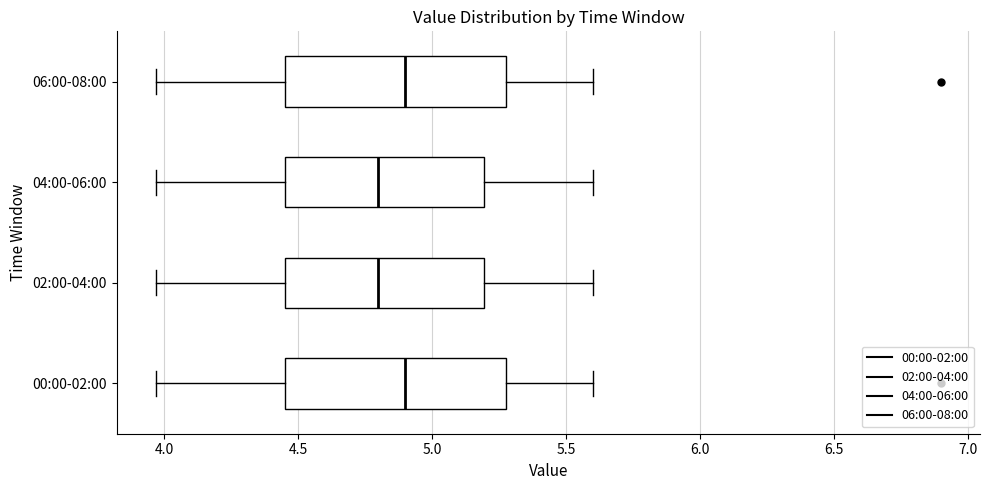

Where is the right edge of the box for 04:00-06:00 on the x-axis? The values are not printed on the chart, so give them approximately, as read against the axis.

5.20